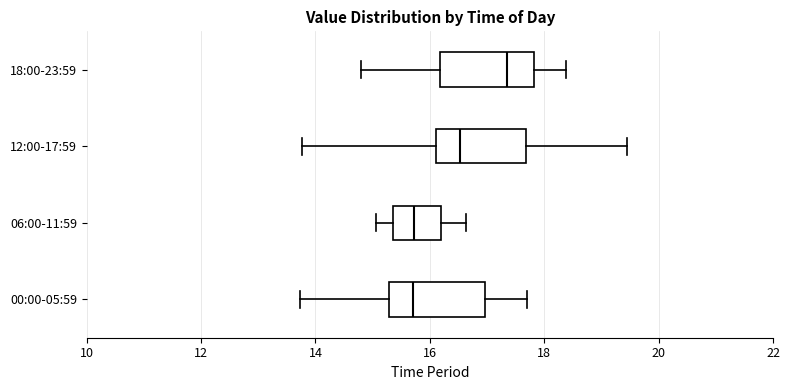

Where does the left whisker of the box for 06:00-11:59 end on the x-axis? The values are not printed on the chart, so give them approximately, as read against the axis.

15.0